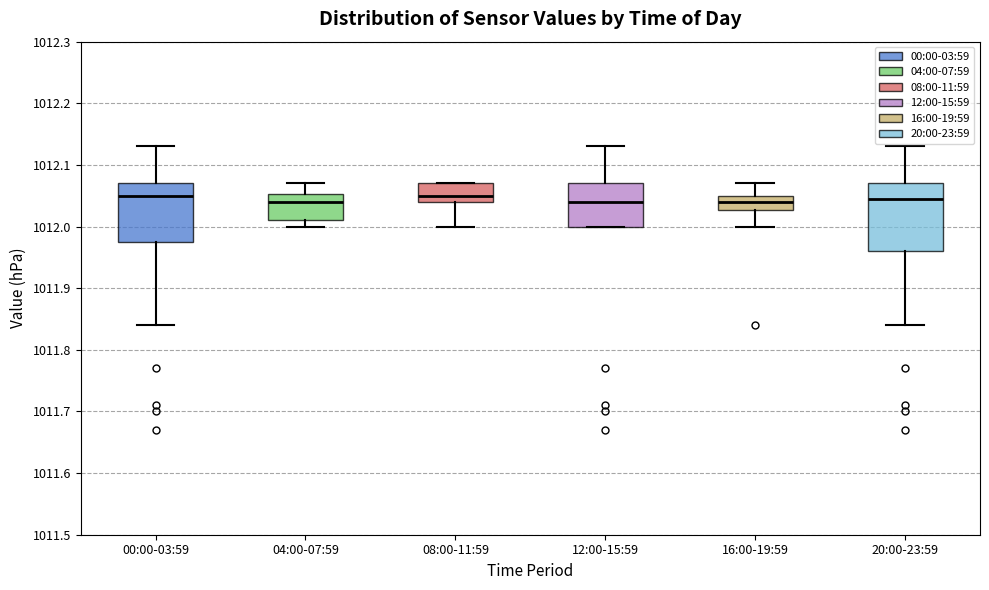

Comparing the boxes themselves (not the whiskers), which one is the tallest?

20:00-23:59